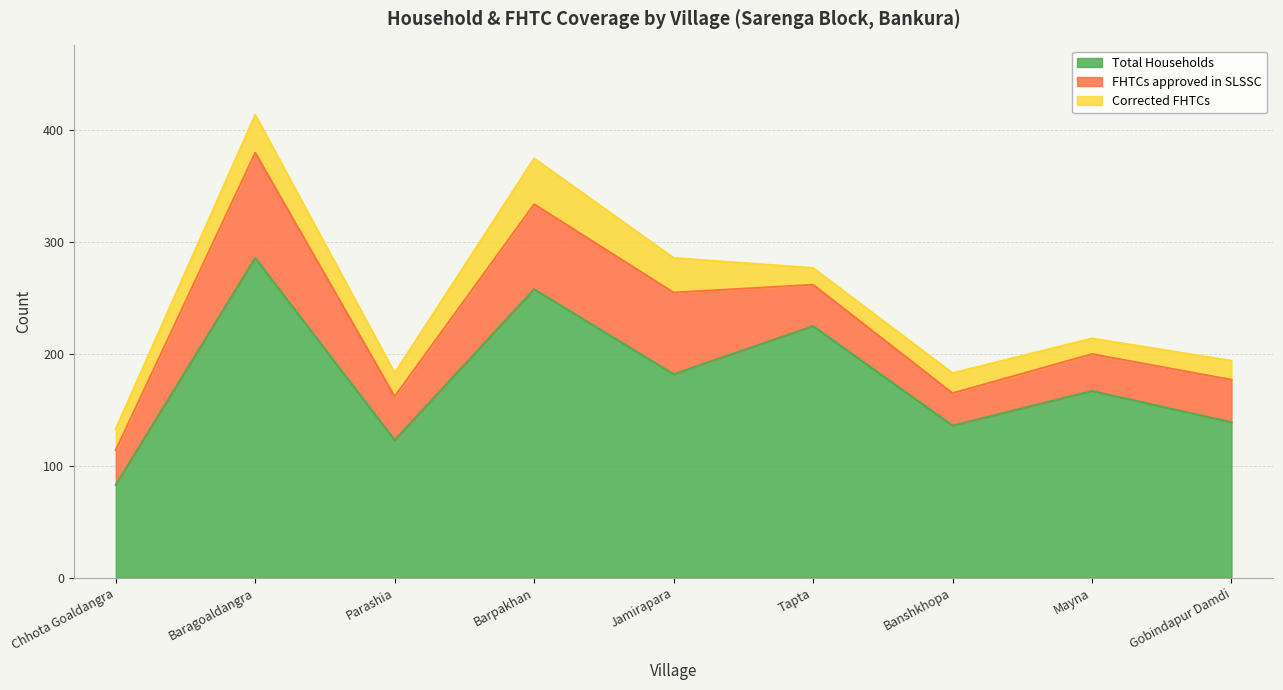

Reading right to left, transcribe all the data shown in this chart.

Total Households: 139	167	136	225	182	258	123	286	83
FHTCs approved in SLSSC: 38	33	29	37	73	76	39	94	31
Corrected FHTCs: 17	14	18	15	31	41	21	34	19